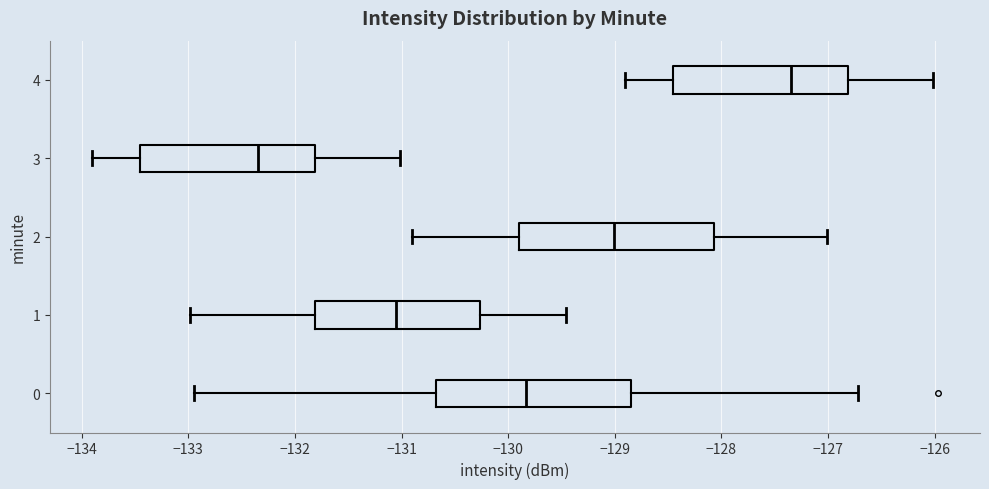

Which box has the furthest to the left median line?

3